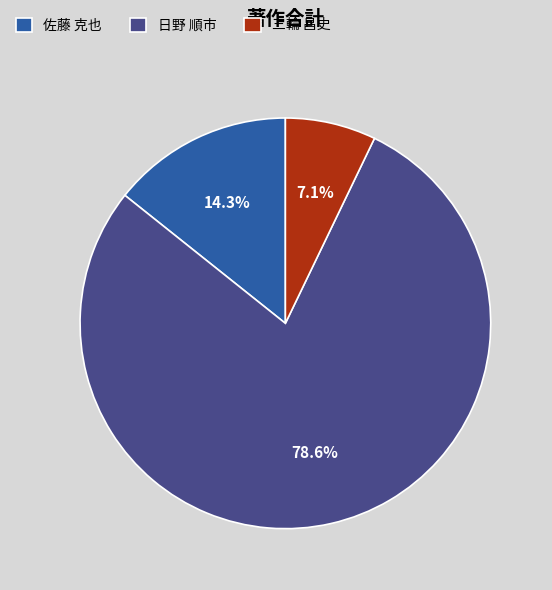

Count the number of slices in the pie.

3